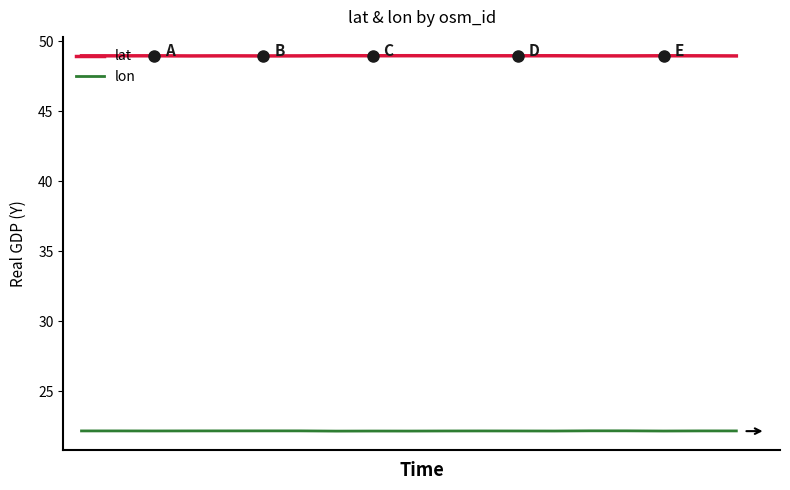

List the series in order of their overall mean, lowest first.

lon, lat